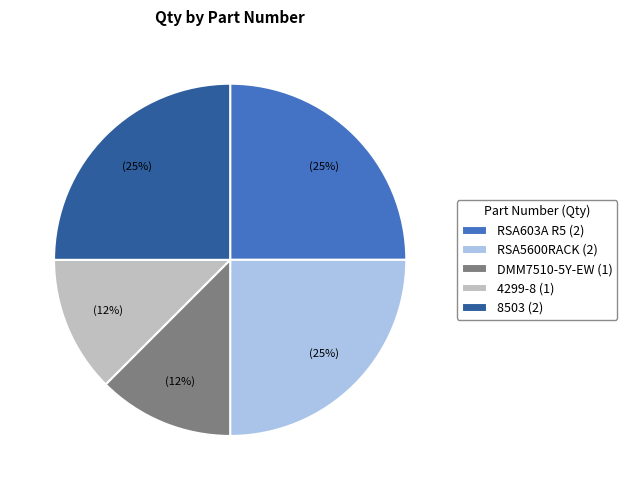

To the nearest percent, what is the average slice percentage?

20%